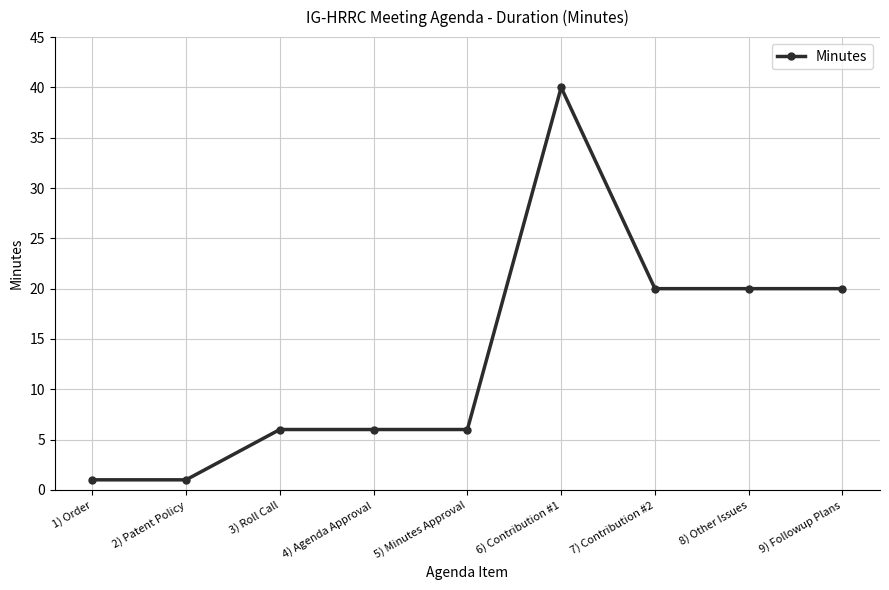

Approximately how many times larger is the value at 5) Minutes Approval compared to 7) Contribution #2?

0.3